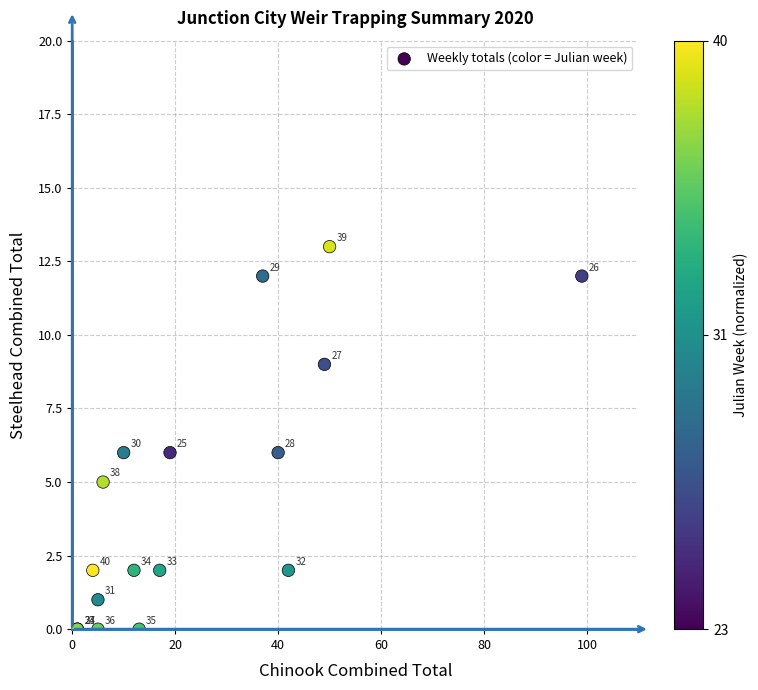

What Y value in the scatter plot is closest to 6?

6